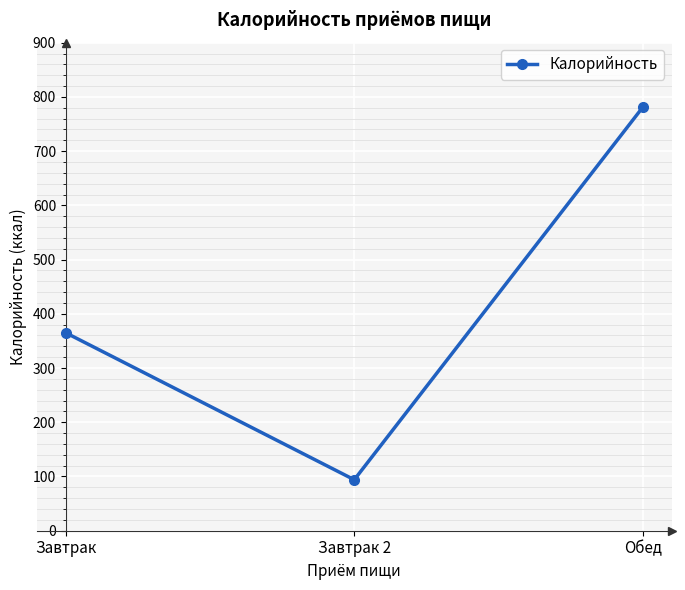

Read the value at Завтрак.

365